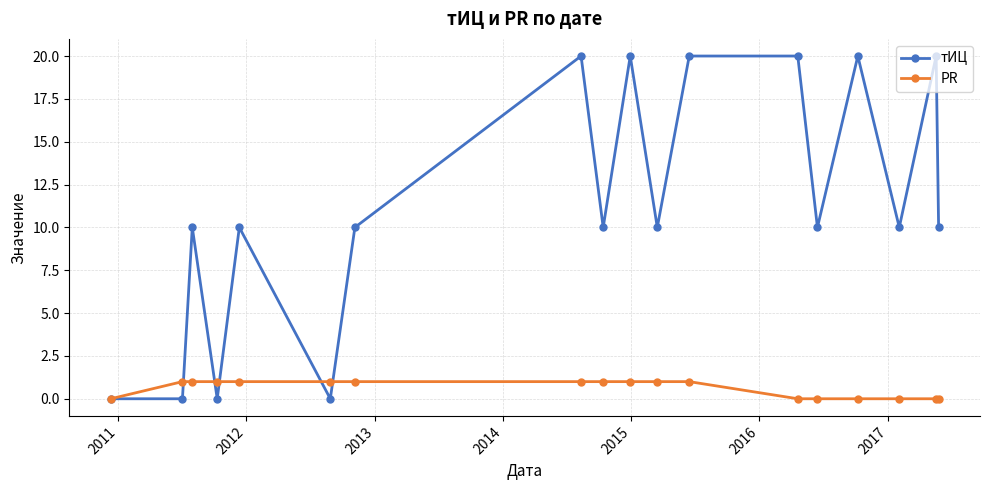

What is the highest value of the PR series?

1